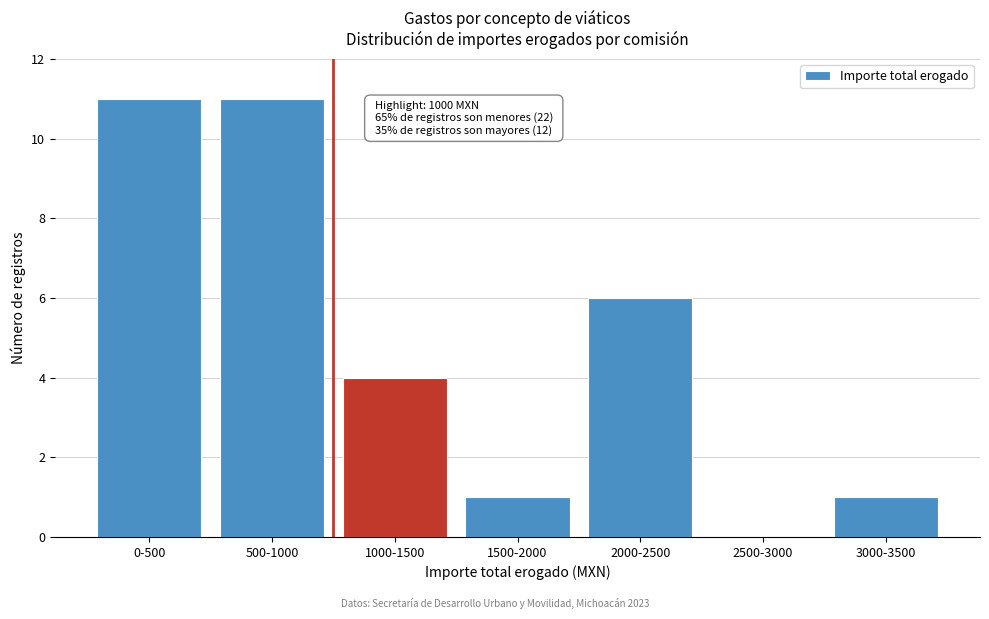

Reading left to right, what are all the values shown in this chart?

0-500=11	500-1000=11	1000-1500=4	1500-2000=1	2000-2500=6	2500-3000=0	3000-3500=1